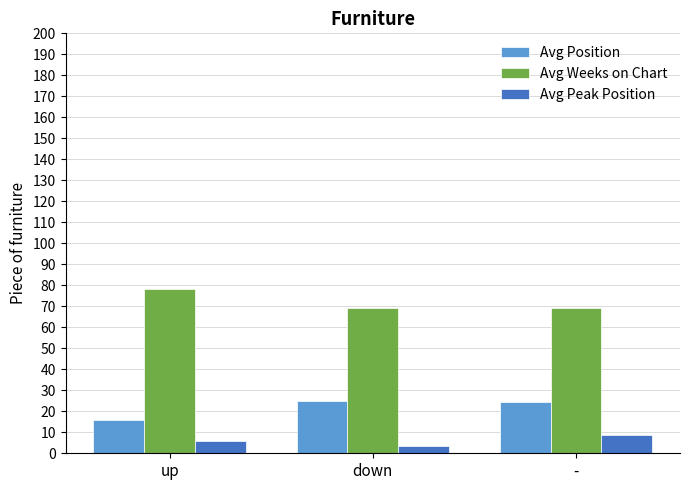

What is the sum of all Avg Peak Position values?

18.1